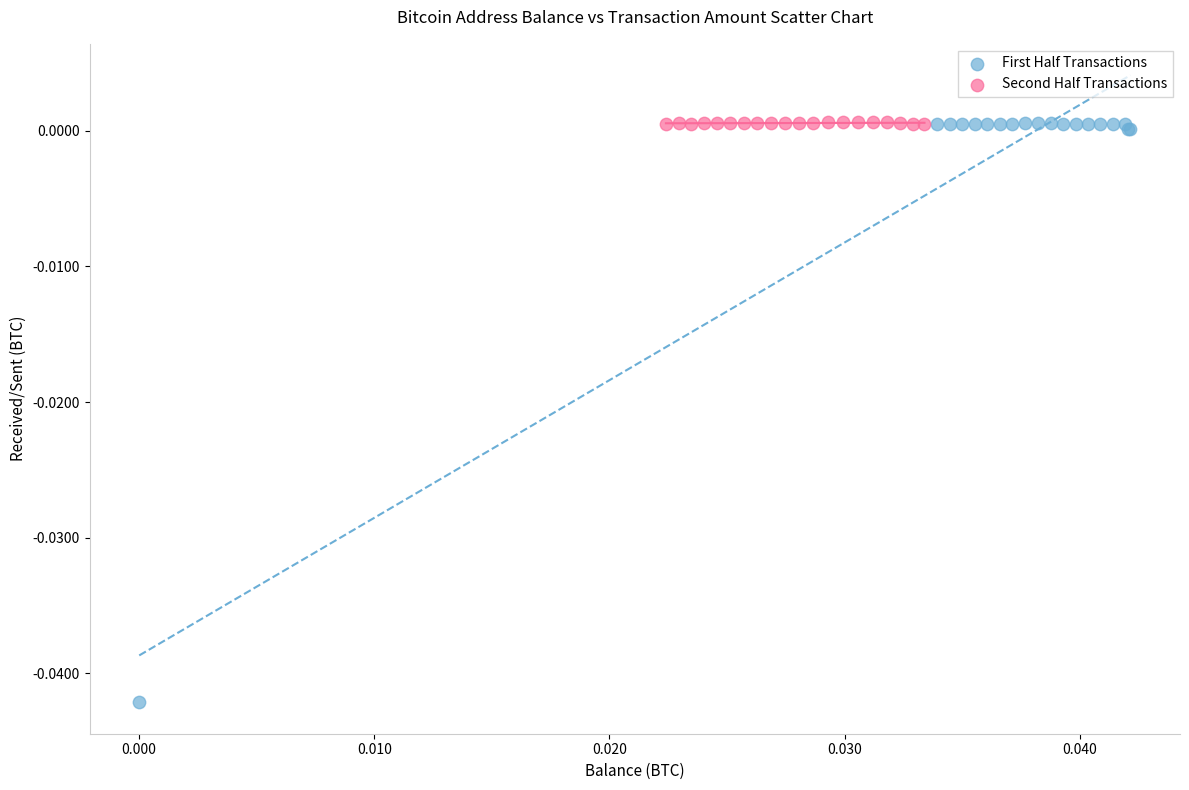

Which series has the widest spread of Y values?

First Half Transactions